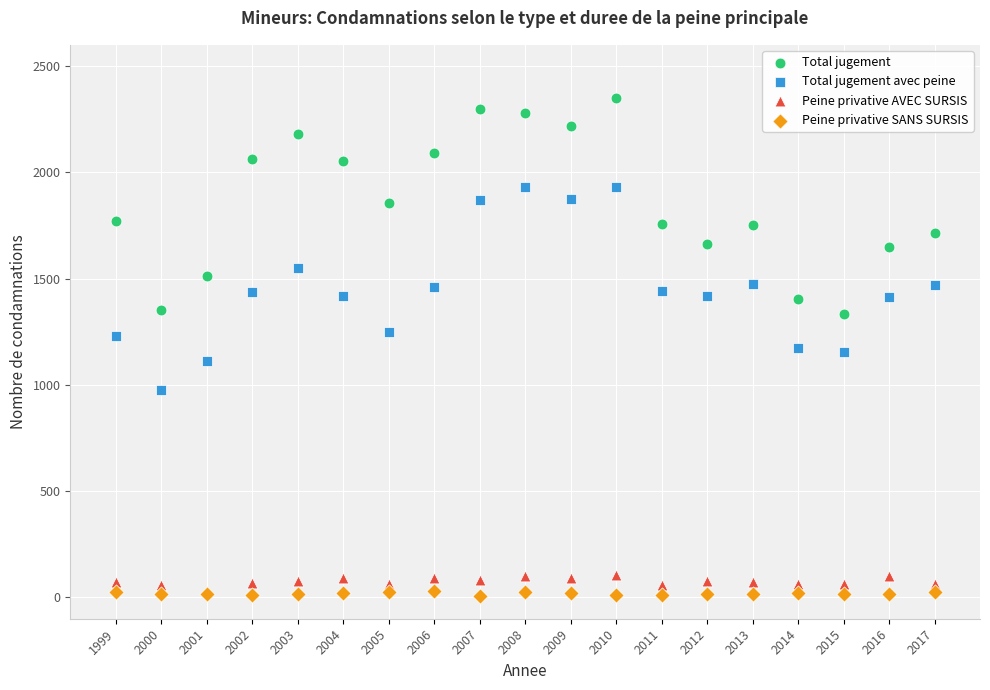

Which series contains the highest Y value?

Total jugement